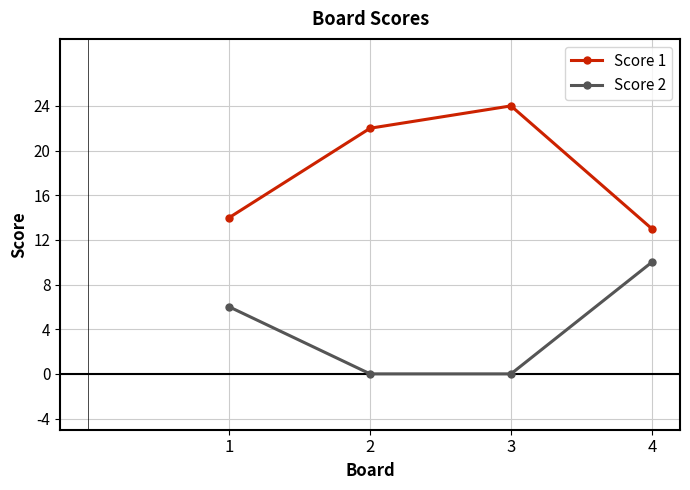

True or false: Score 1 and Score 2 intersect in this chart.

False